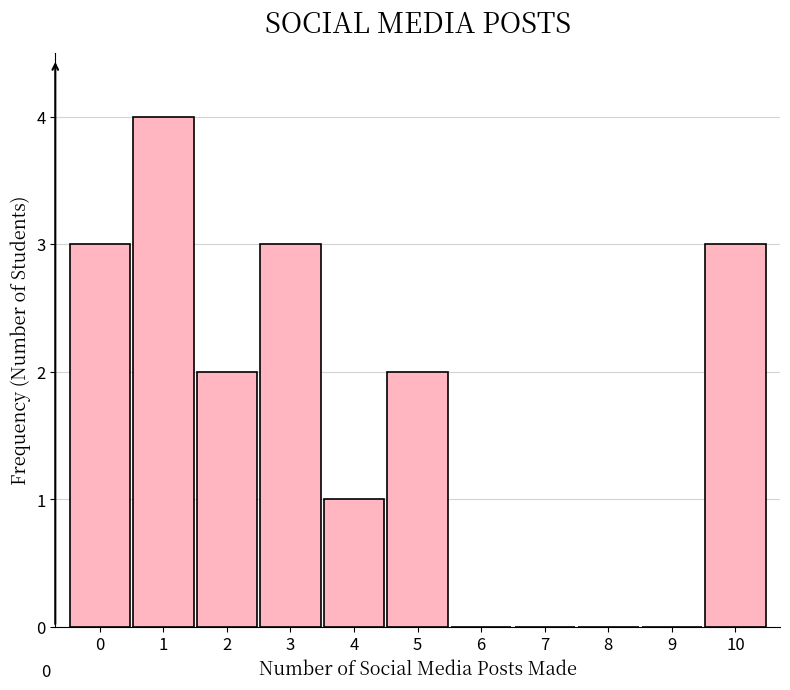

Reading left to right, extract all data points from this chart.

0=3	1=4	2=2	3=3	4=1	5=2	6=0	7=0	8=0	9=0	10=3